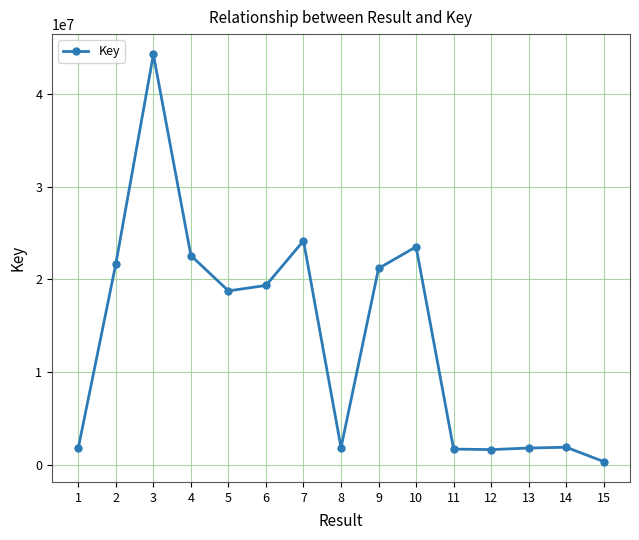

Approximately how many times larger is the value at 13 compared to 14?

1.0